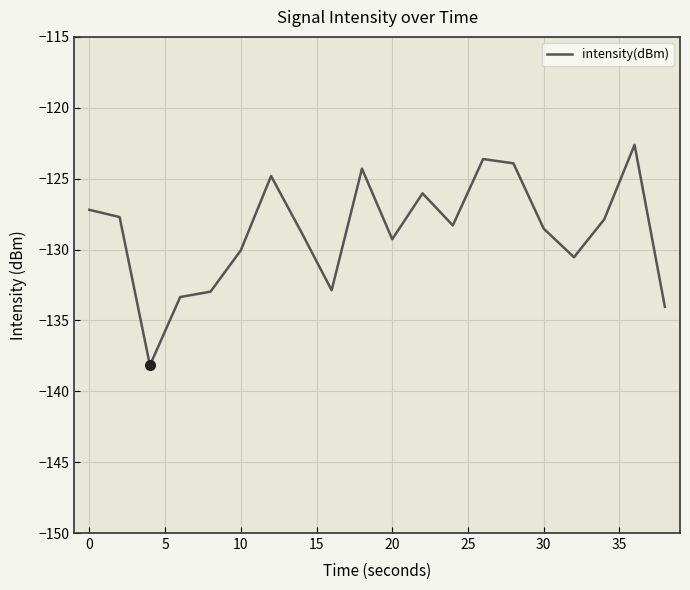

What is the smallest value displayed?

-138.2